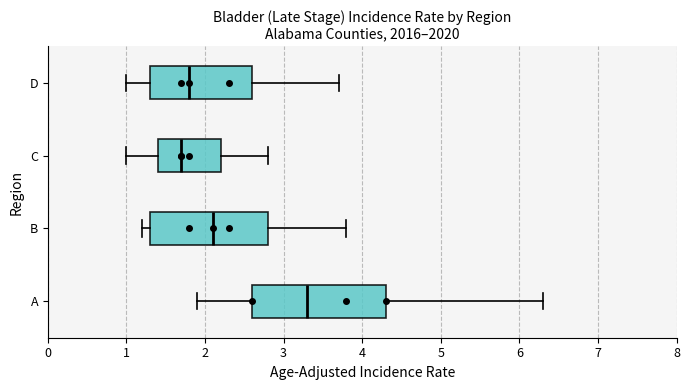

Reading bottom to top, read every box against the x-axis: the position of its median line, the range the box covers, and the ends of its whiskers. The values are not printed on the chart, so give them approximately, as read against the axis.

A: median 3.3, box 2.6 to 4.3, whiskers 1.9 to 6.3
B: median 2.1, box 1.3 to 2.8, whiskers 1.2 to 3.8
C: median 1.7, box 1.4 to 2.2, whiskers 1.0 to 2.8
D: median 1.8, box 1.3 to 2.6, whiskers 1.0 to 3.7